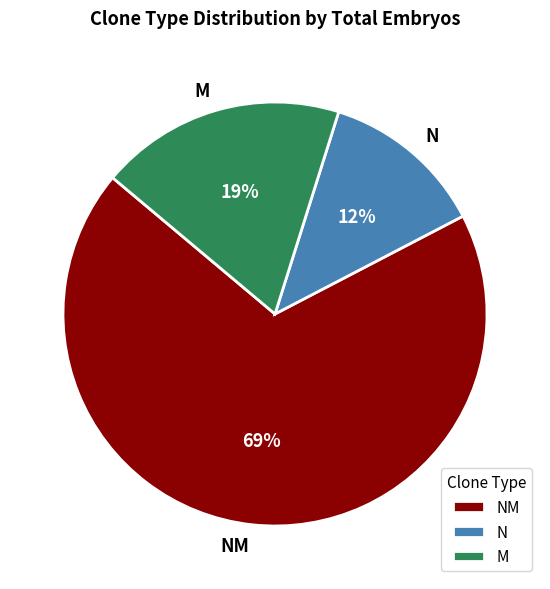

Which has a higher value, N or M?

M